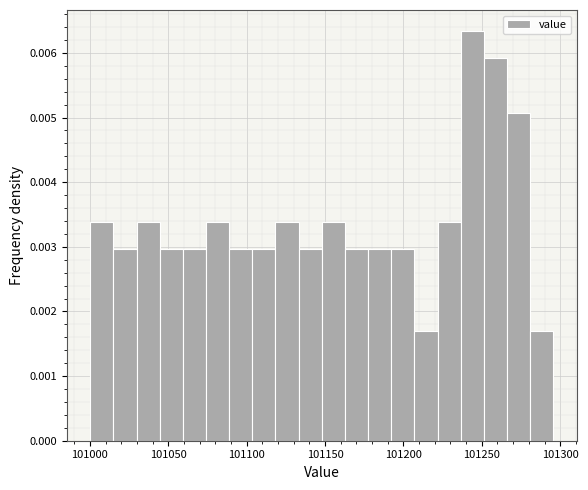

Read against the x-axis, roughly where is the centre of the tallest bar?

101245